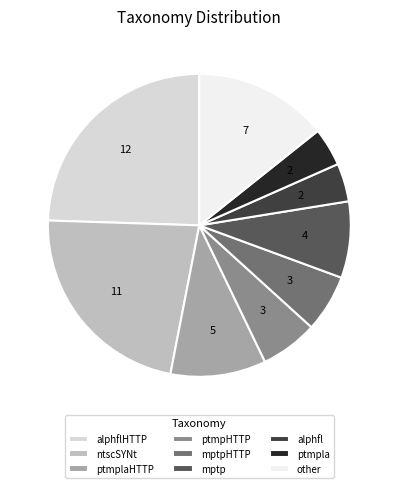

Which slice is the largest?

alphflHTTP